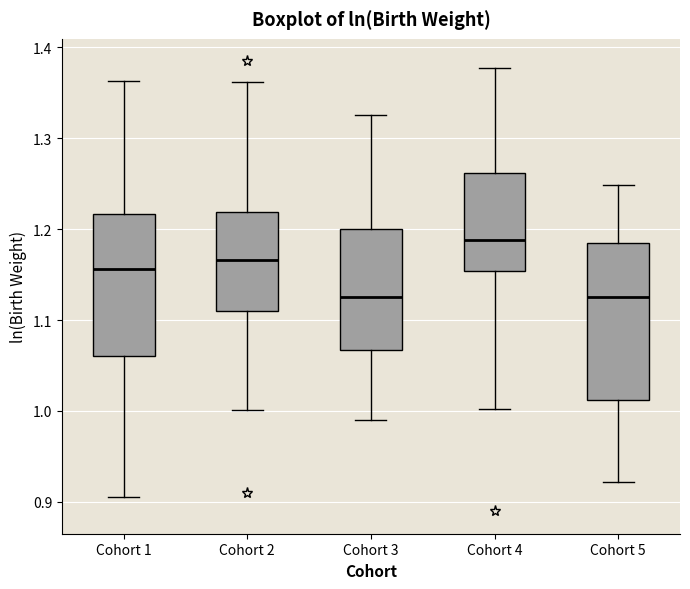

Which box has the highest median line?

Cohort 4